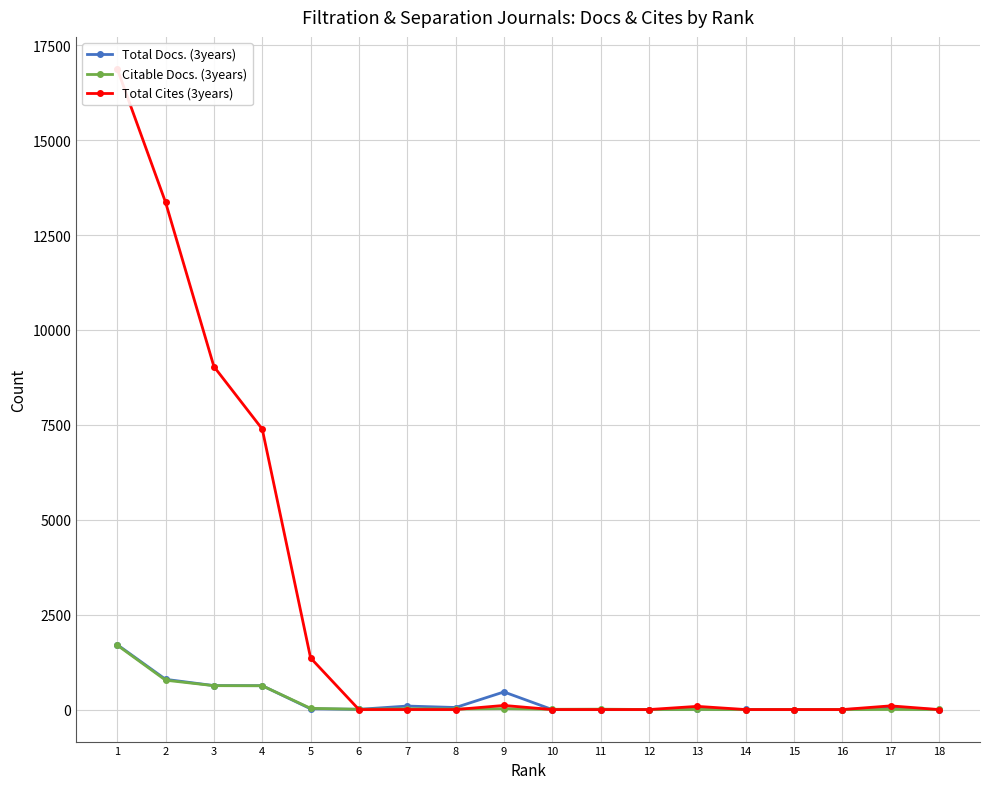

How many times do Citable Docs. (3years) and Total Cites (3years) cross each other?

5